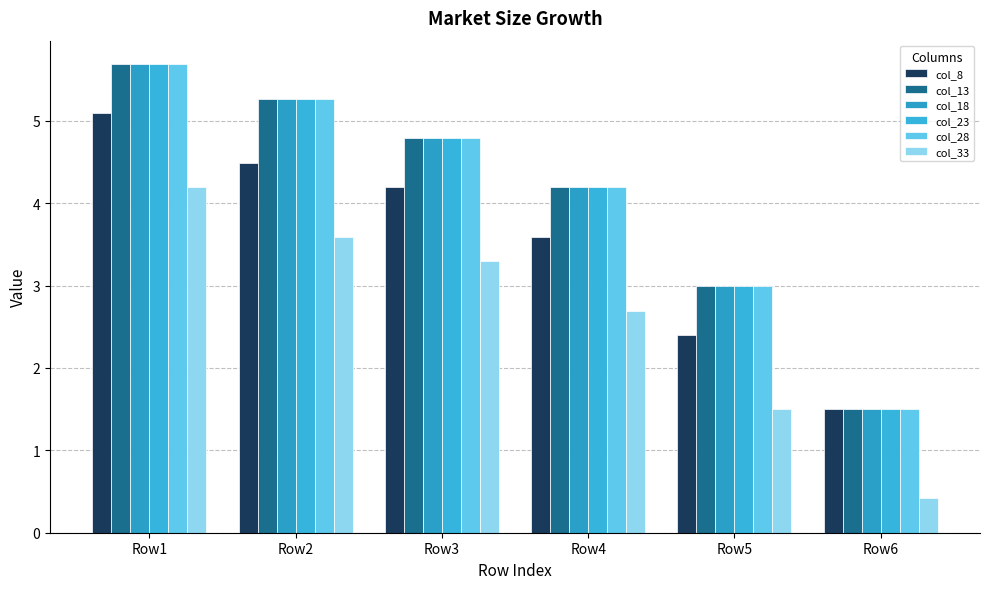

What is the smallest value displayed?

0.4